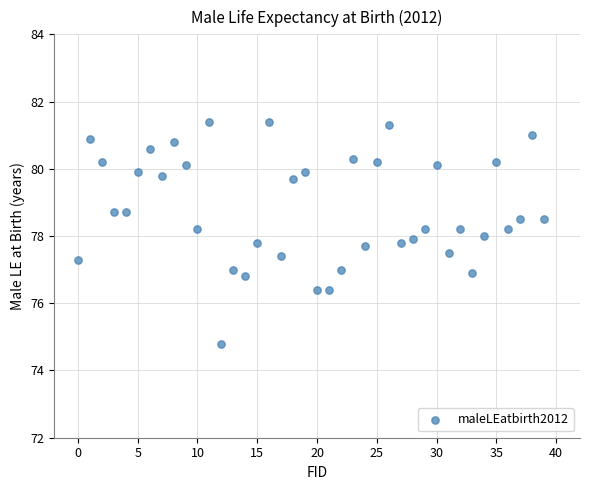

What is the range of Y values (max minus min)?

6.6